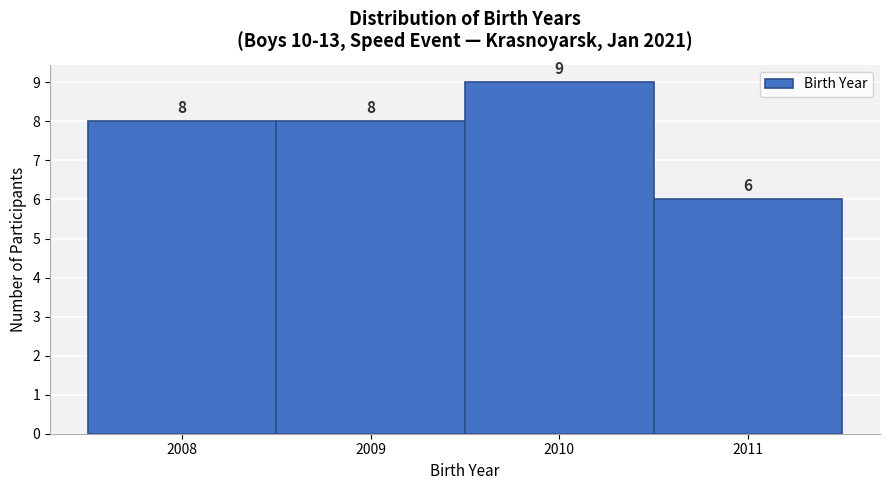

Which range on the x-axis has the tallest bar?

2009.5 to 2010.5